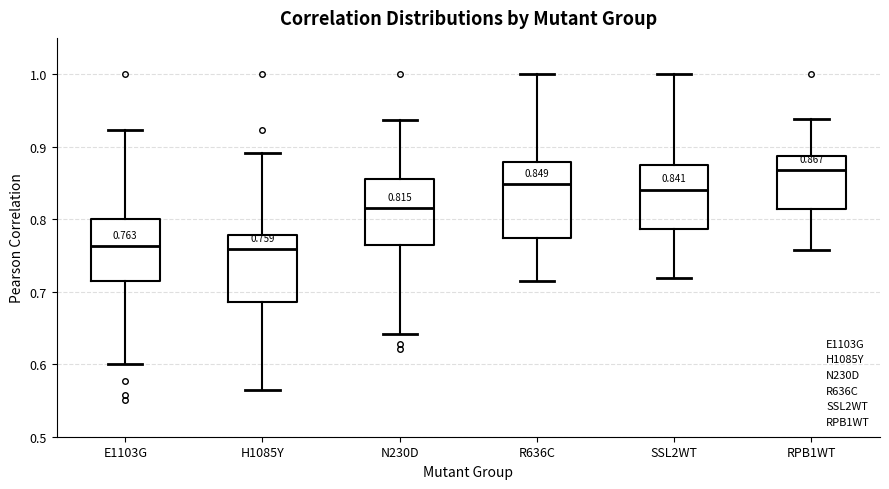

Which box is the tallest, from its lower edge to its upper edge?

R636C